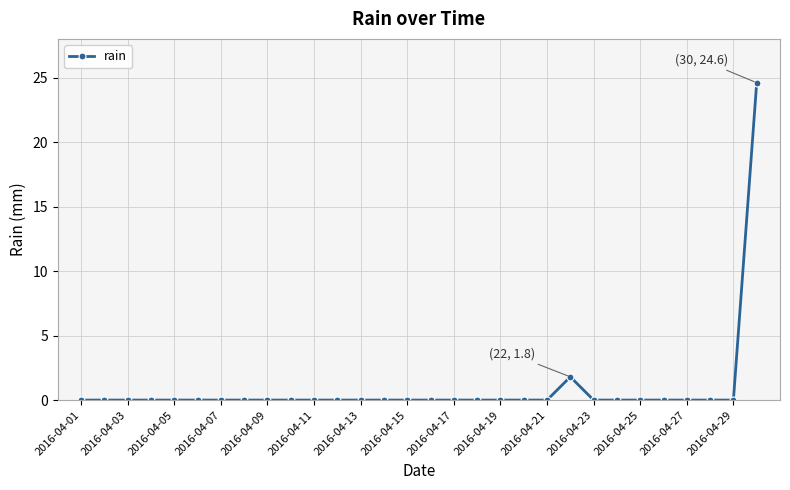

What is the value of the 22nd point from the left?

1.8